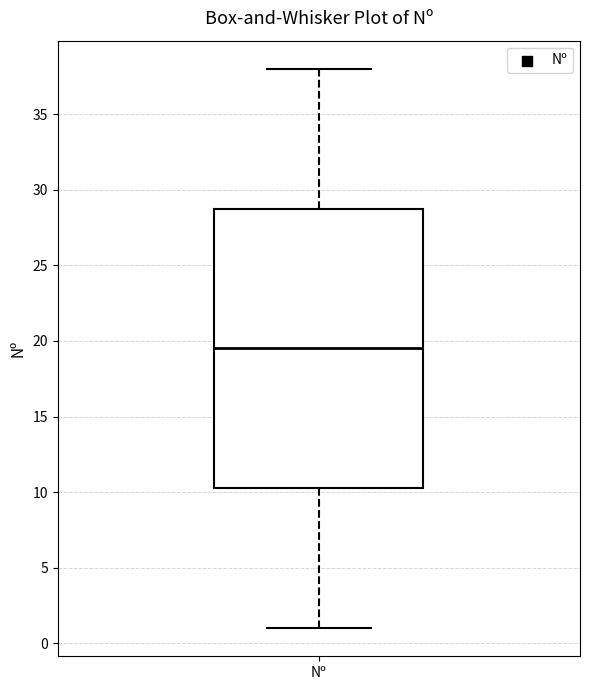

Read this box plot against the y-axis: the position of the median line, the range covered by the box, and the ends of both whiskers. The values are not printed on the chart, so give them approximately, as read against the axis.

median 19.5, box 10.5 to 29.0, whiskers 1.0 to 38.0